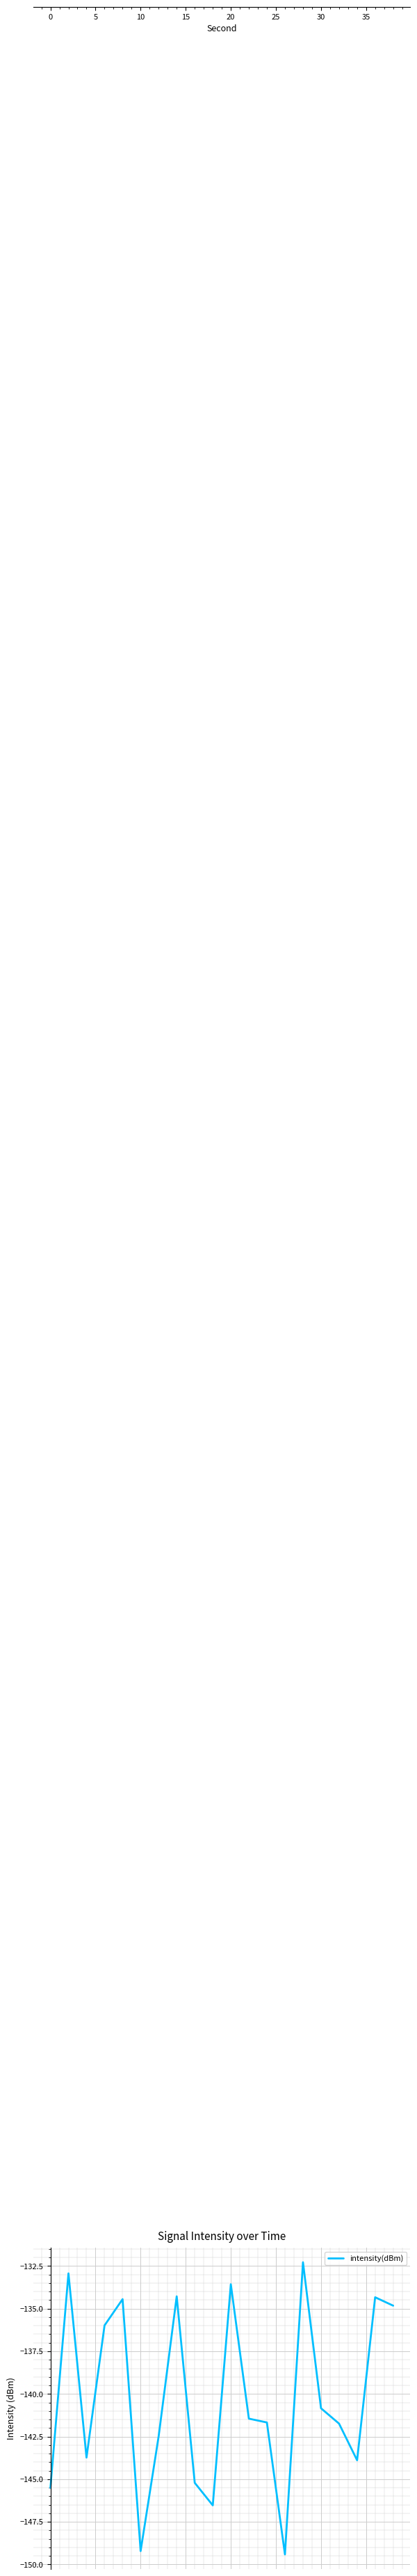

How many values are below -141?

11